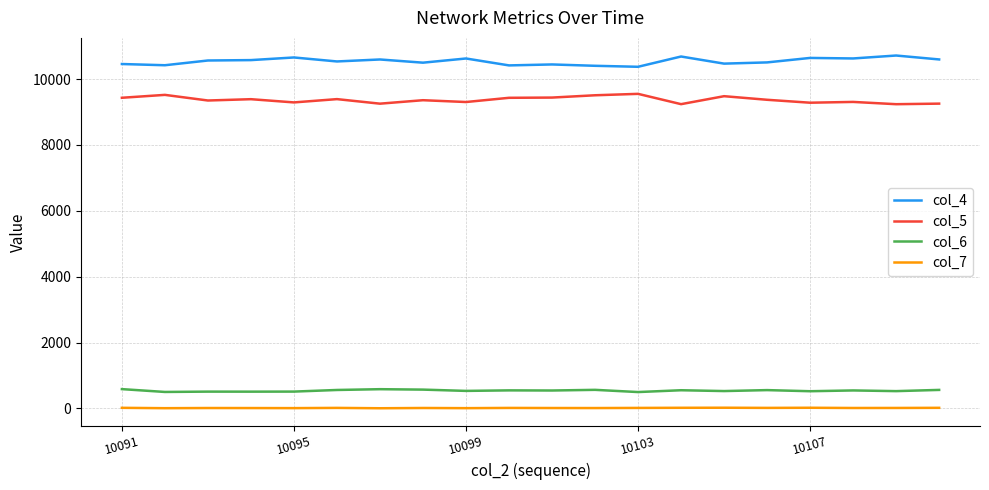

Which series has the largest total across all categories?

col_4